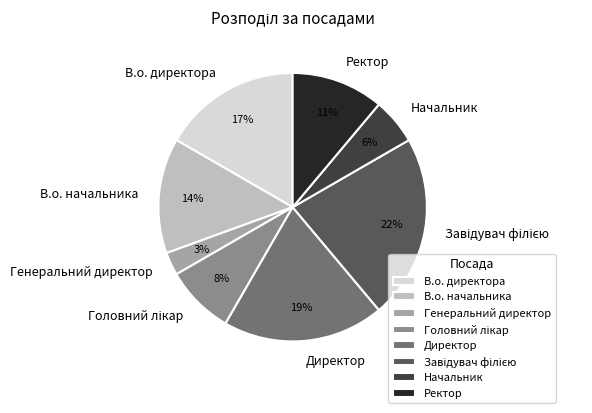

Does Генеральний директор account for over 50% of the chart?

No